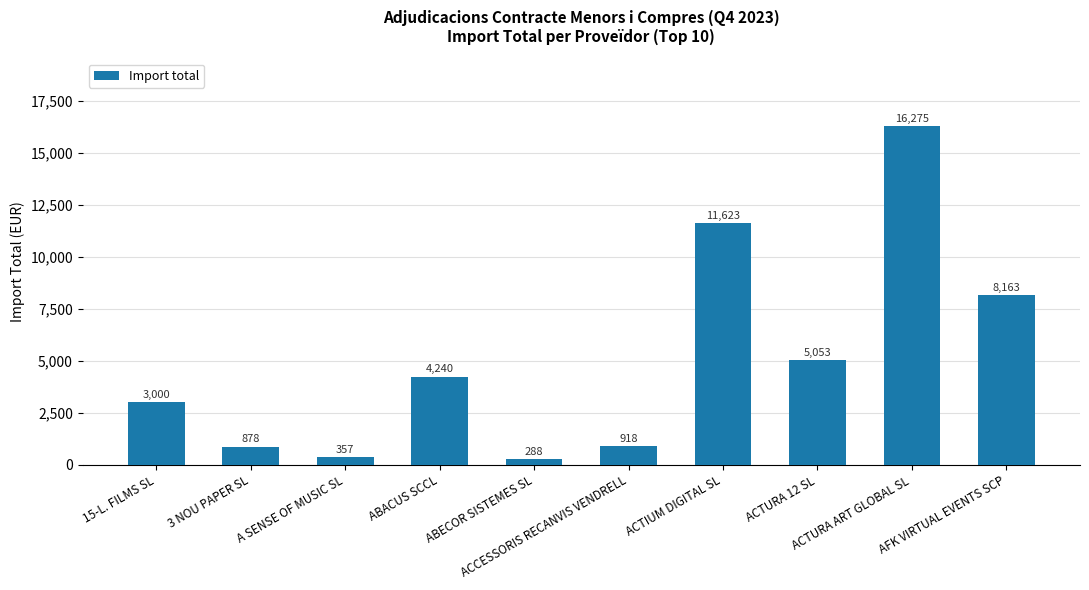

Which label corresponds to the smallest value in the chart?

ABECOR SISTEMES SL